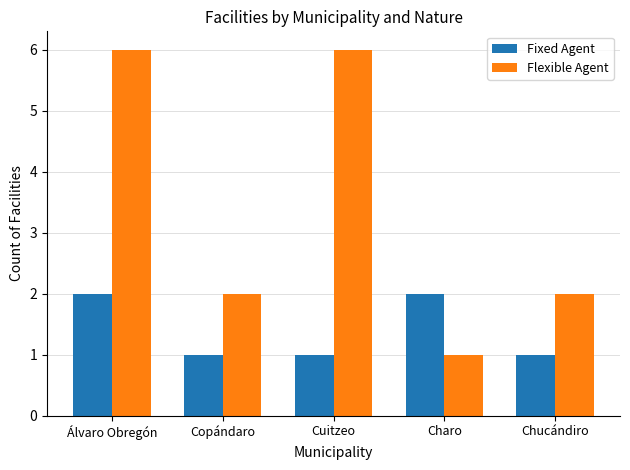

What is the difference between the maximum and minimum values in the Fixed Agent series?

1